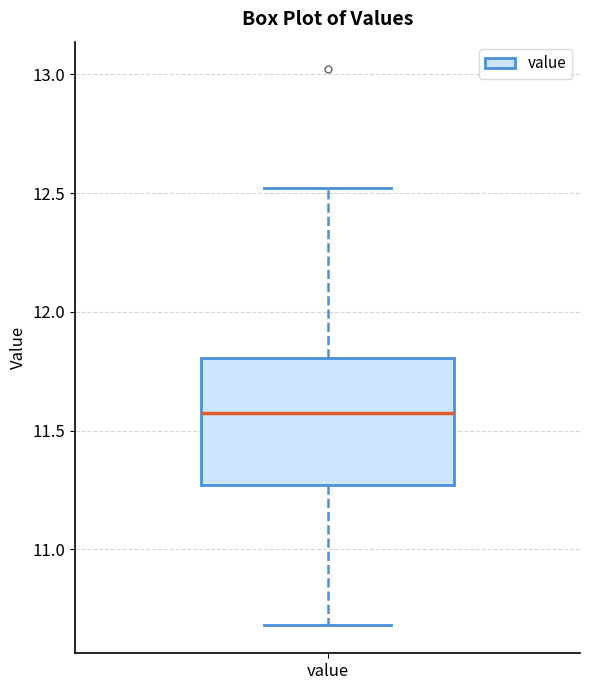

Transcribe this box plot: give where the median line is, the range the box spans, and where the two whiskers end, as read against the y-axis. The values are not printed on the chart, so give them approximately, as read against the axis.

median 11.60, box 11.25 to 11.80, whiskers 10.70 to 12.50